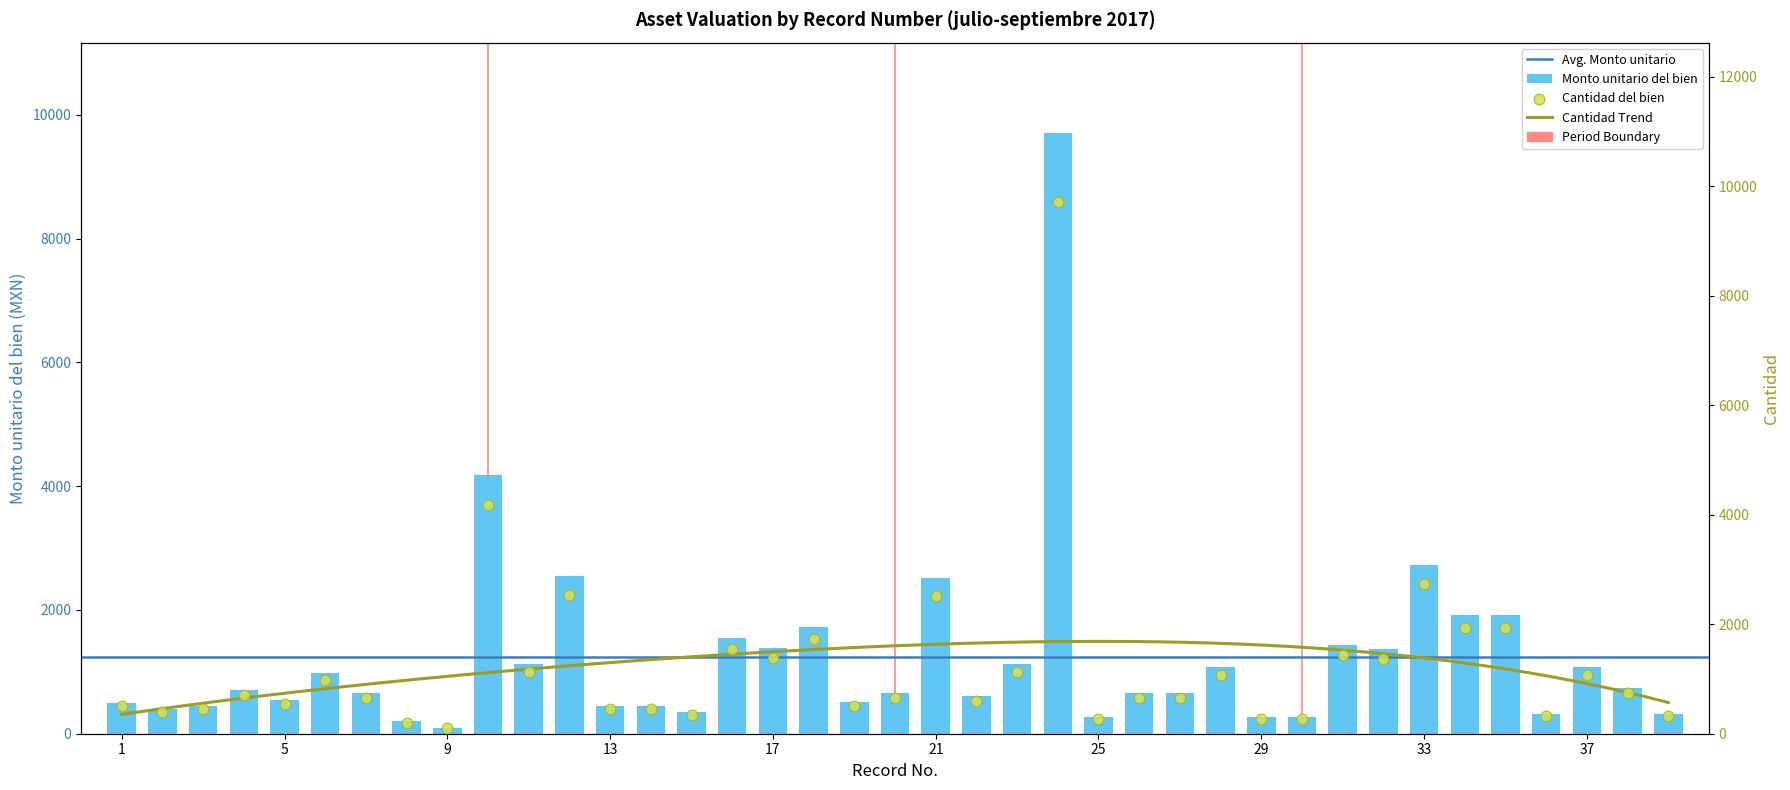

Is the value of Cantidad at 23 greater than the value of Monto unitario del bien at 36?

Yes